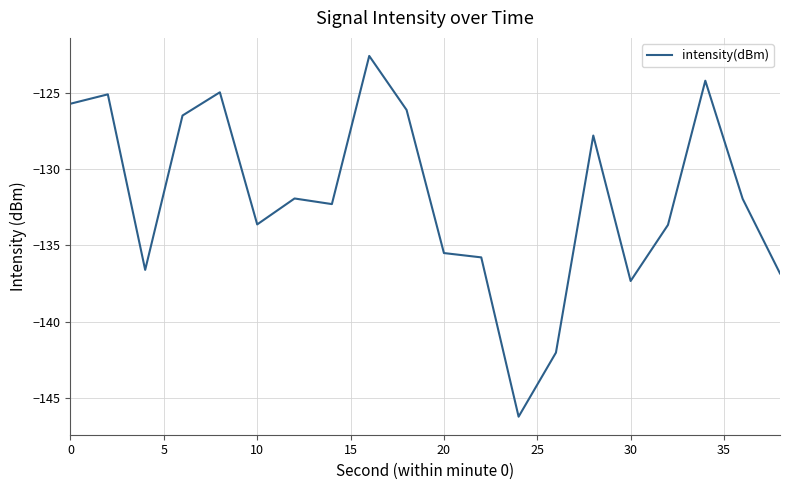

What is the maximum value shown in the chart?

-122.6